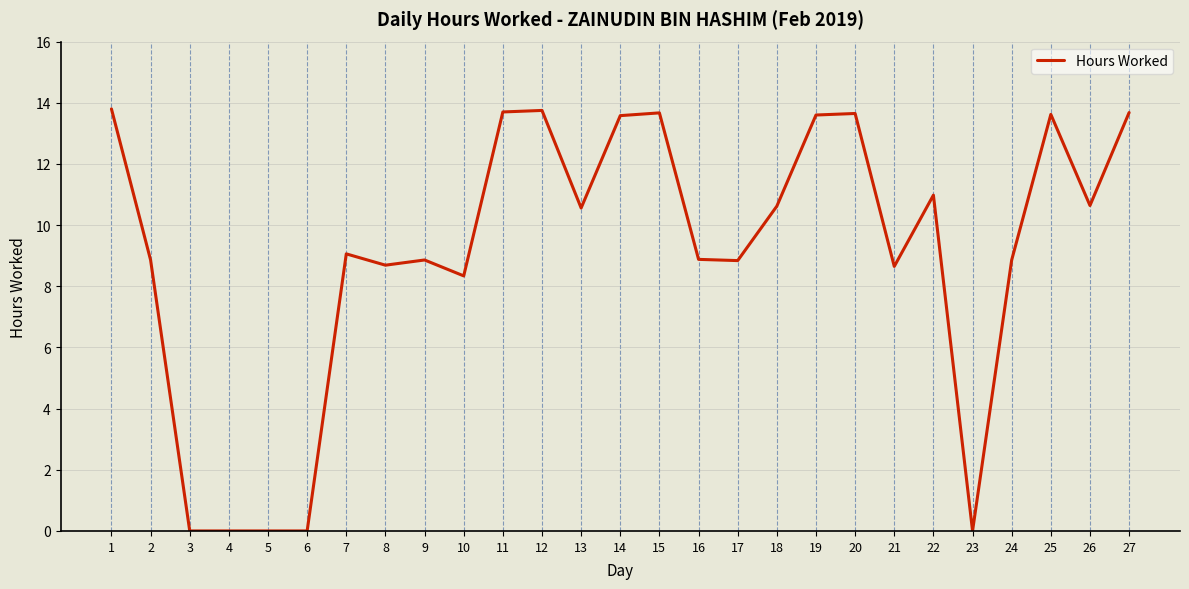

The value at 26 is 5.0. True or false?

False